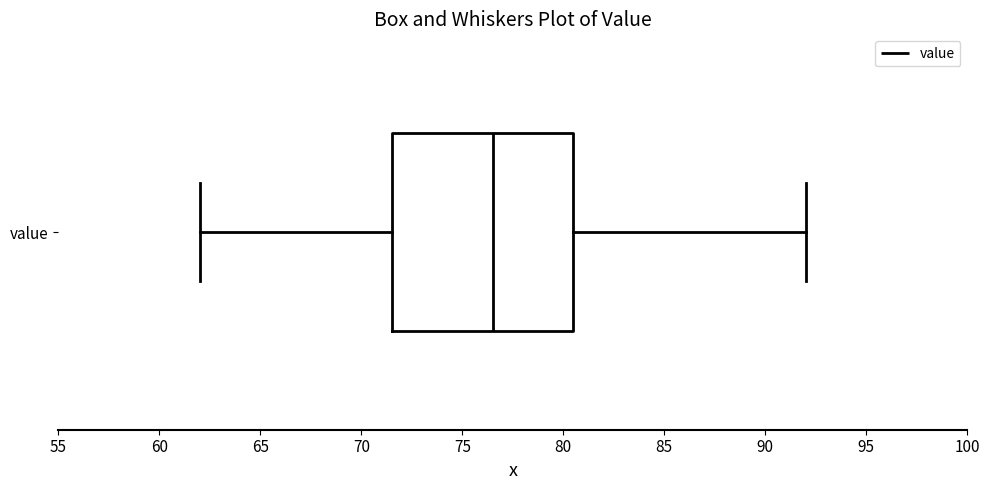

Read this box plot against the x-axis: the position of the median line, the range covered by the box, and the ends of both whiskers. The values are not printed on the chart, so give them approximately, as read against the axis.

median 76.5, box 71.5 to 80.5, whiskers 62.0 to 92.0